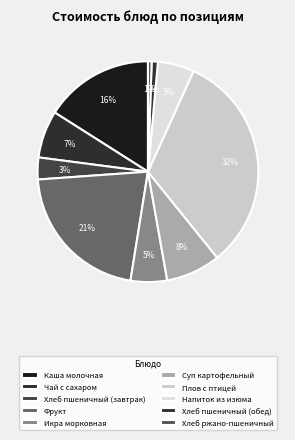

To the nearest percent, what percentage of the pie is Хлеб ржано-пшеничный?

1%